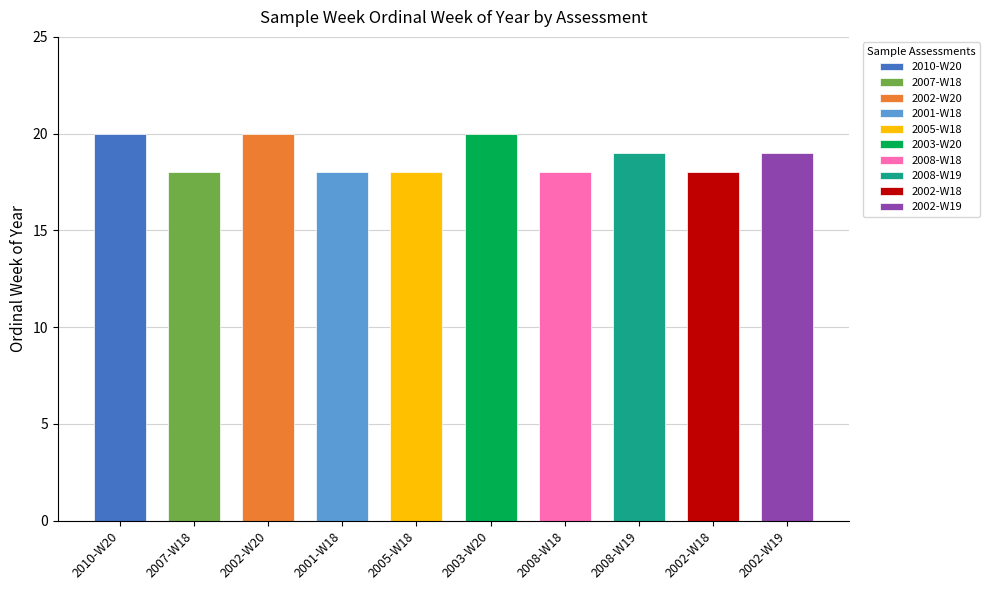

How many values are between 18 and 20?

10